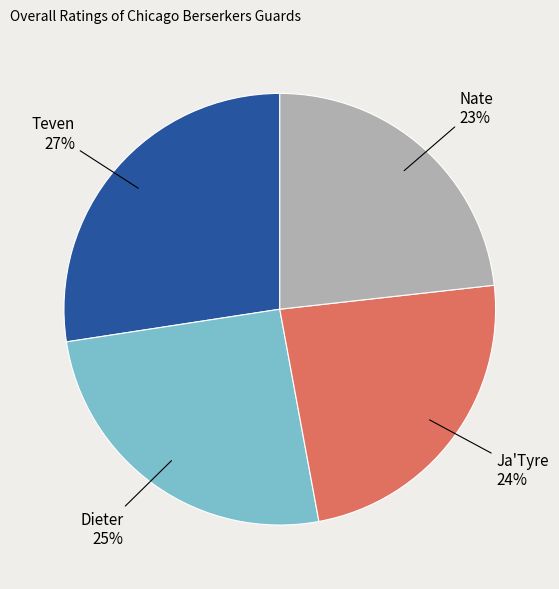

Is there any slice that represents more than half of the pie?

No